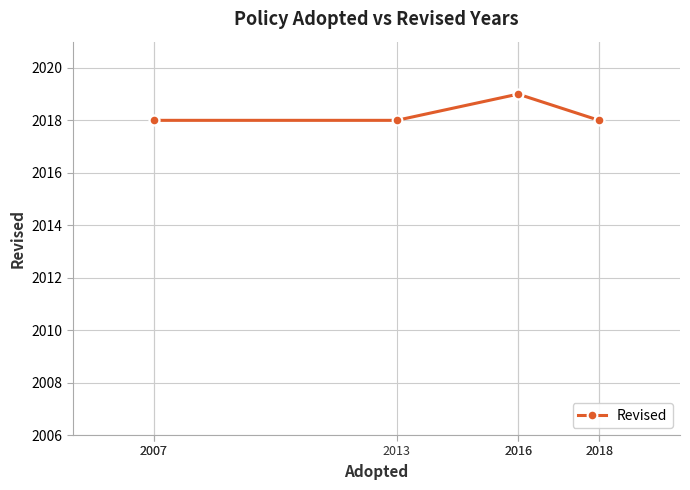

What is the minimum value shown in the chart?

2018